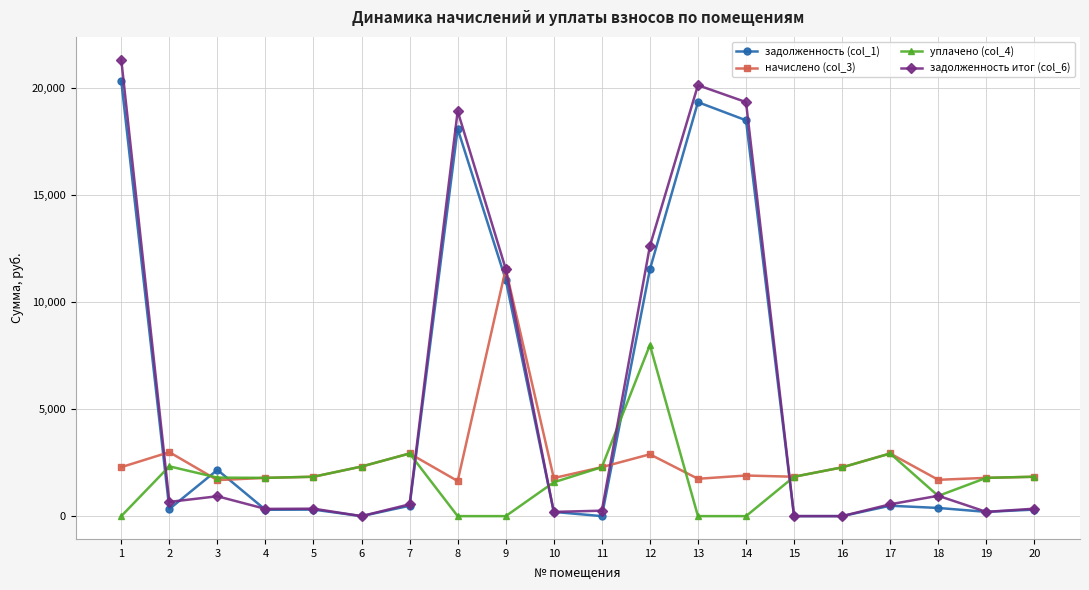

What are all the series names shown in the legend?

задолженность (col_1), начислено (col_3), уплачено (col_4), задолженность итог (col_6)